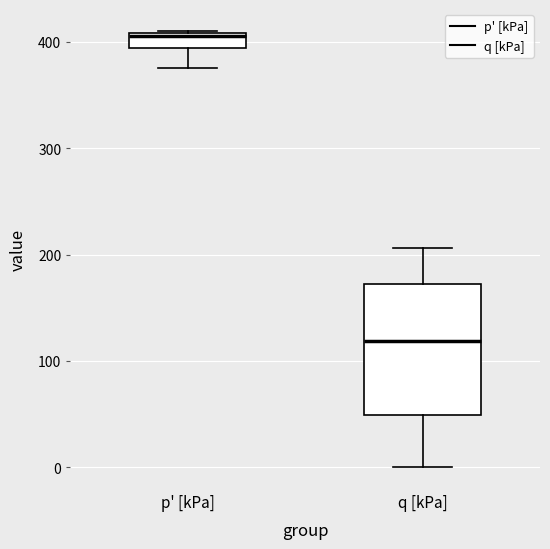

Comparing the boxes themselves (not the whiskers), which one is the tallest?

q [kPa]